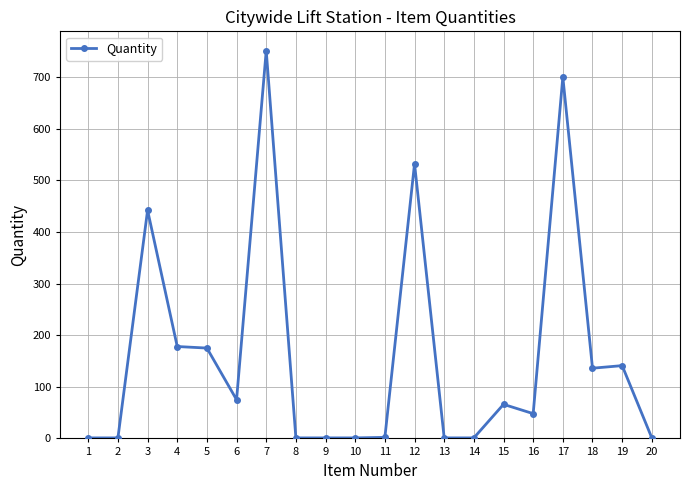

What is the maximum value shown in the chart?

751